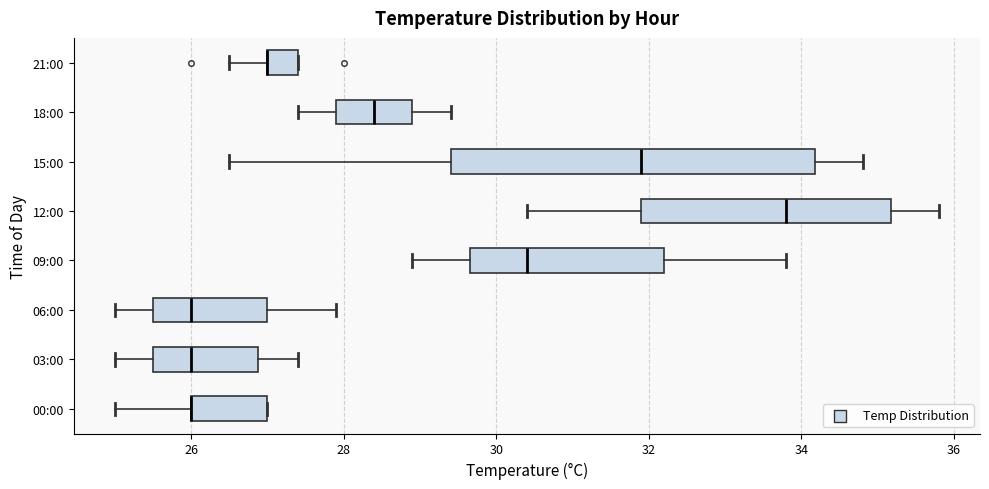

Which box is the widest, from its left edge to its right edge?

15:00